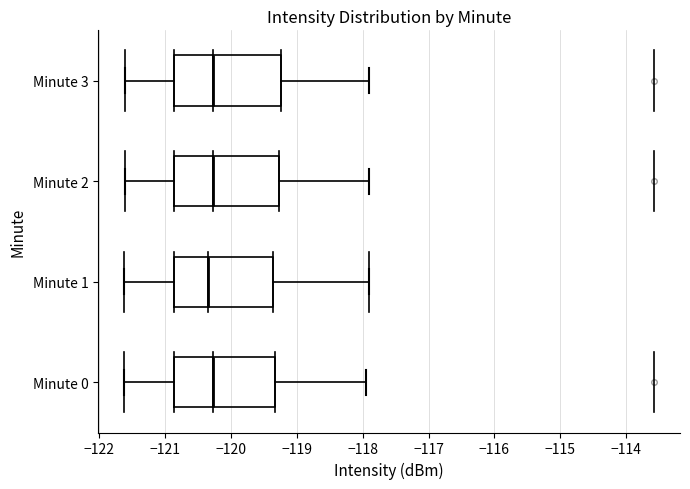

Reading bottom to top, transcribe this box plot: for each box, give where its median line is, the range the box spans, and where its two whiskers end, as read against the x-axis. The values are not printed on the chart, so give them approximately, as read against the axis.

Minute 0: median -120.3, box -120.9 to -119.3, whiskers -121.6 to -117.9
Minute 1: median -120.3, box -120.9 to -119.4, whiskers -121.6 to -117.9
Minute 2: median -120.3, box -120.9 to -119.3, whiskers -121.6 to -117.9
Minute 3: median -120.3, box -120.9 to -119.2, whiskers -121.6 to -117.9